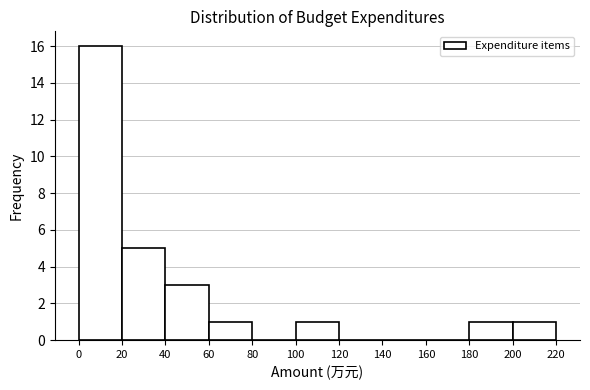

Reading left to right, list every bar in this chart as the range it spans on the x-axis followed by its height. The values are not printed on the chart, so give them approximately, as read against the axis.

0 to 20: 16
20 to 40: 5
40 to 60: 3
60 to 80: 1
80 to 100: 0
100 to 120: 1
120 to 140: 0
140 to 160: 0
160 to 180: 0
180 to 200: 1
200 to 220: 1